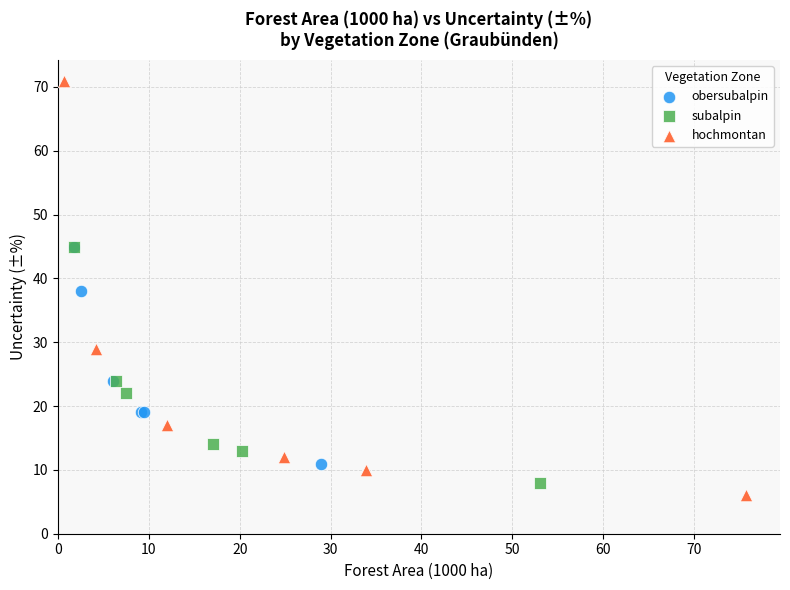

Which series contains the highest Y value?

hochmontan